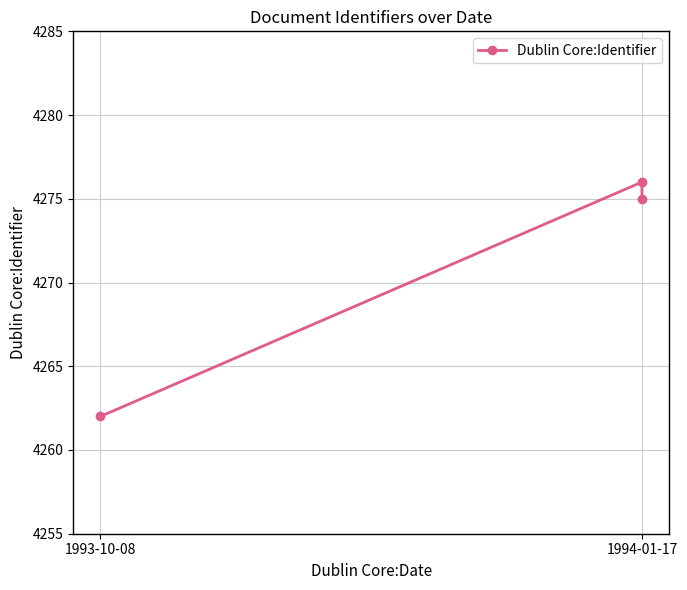

Does the chart have visible grid lines?

Yes